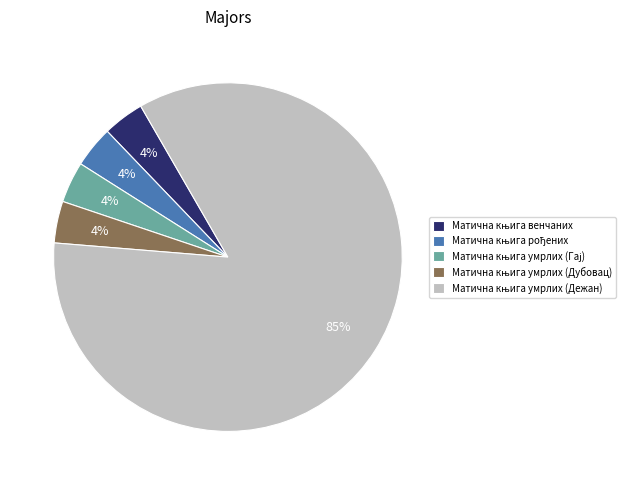

Does any single category account for the majority?

Yes